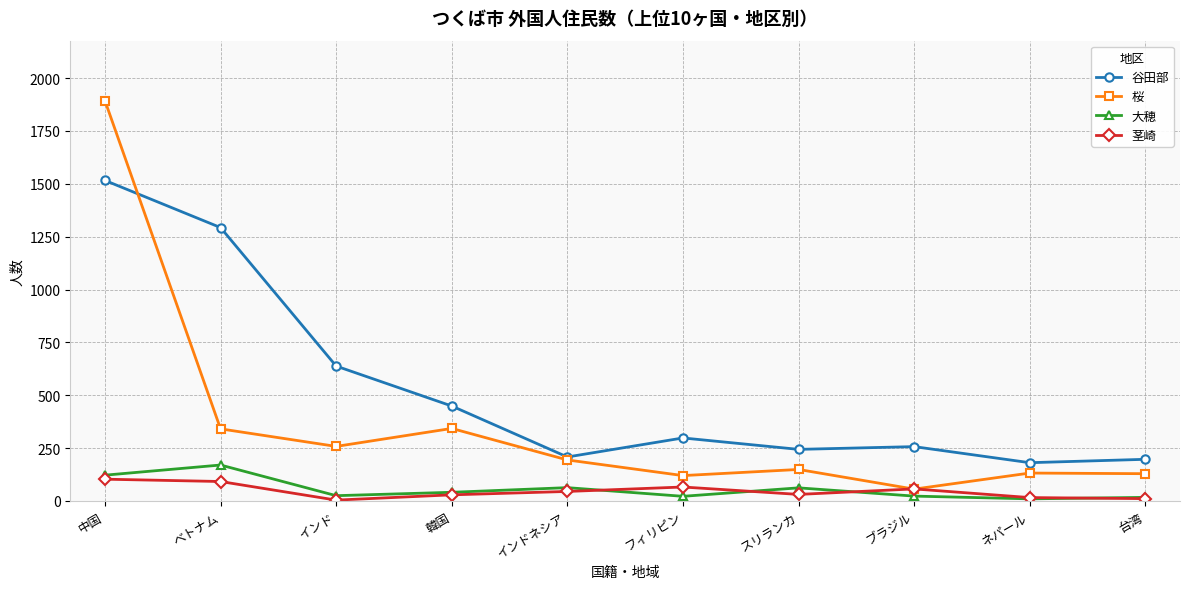

What is the difference between the maximum and minimum values in the 大穂 series?

160